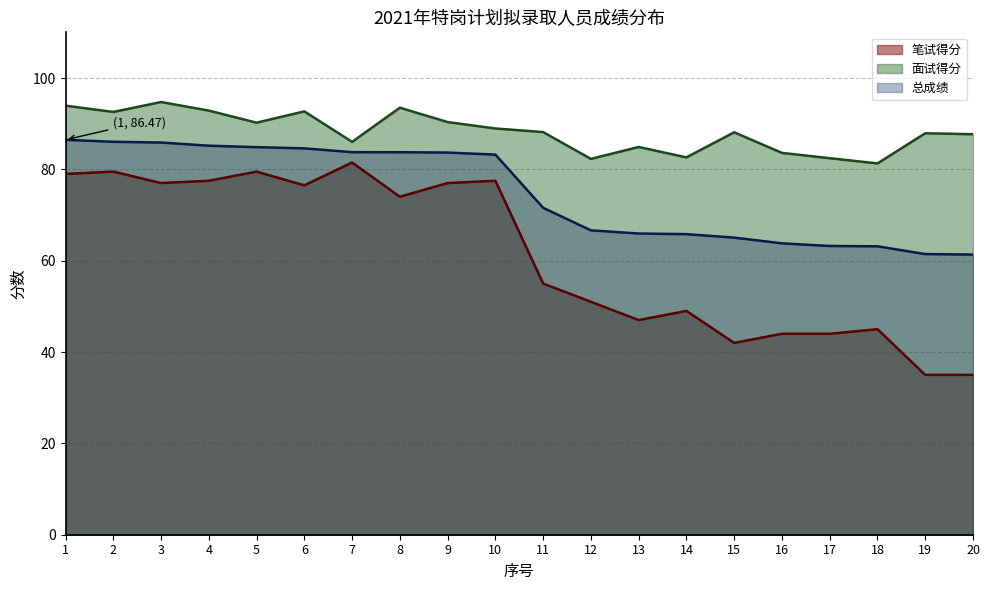

What is the average value of the 总成绩 series?

74.8